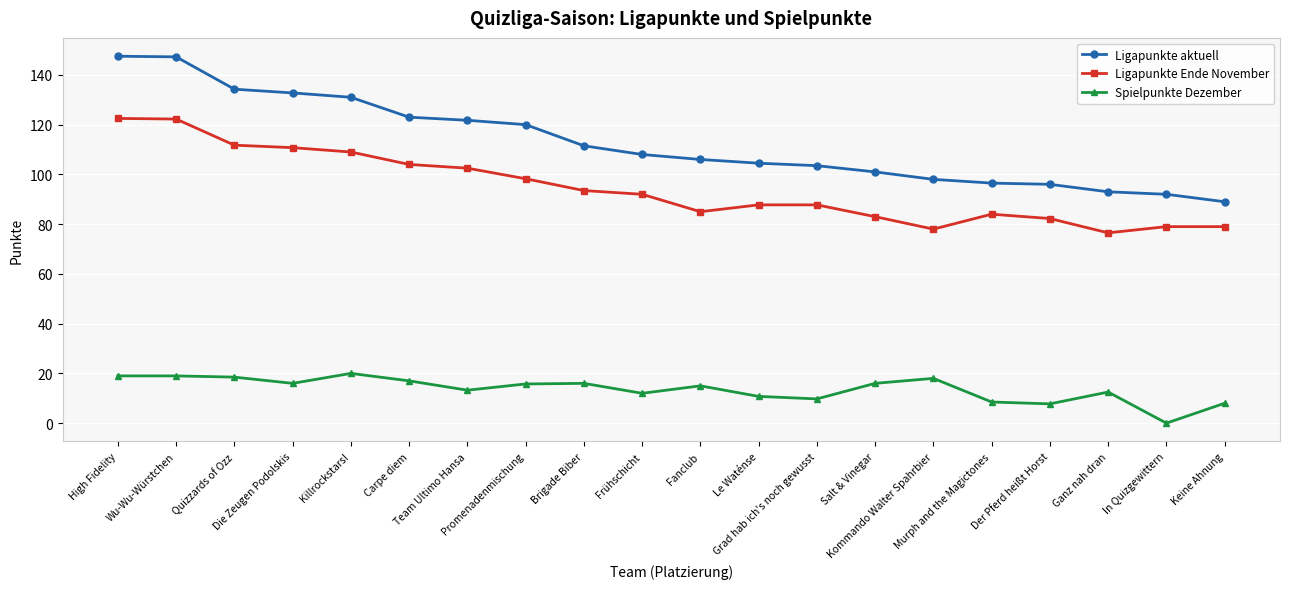

Is this an area chart (filled region under the line)?

No